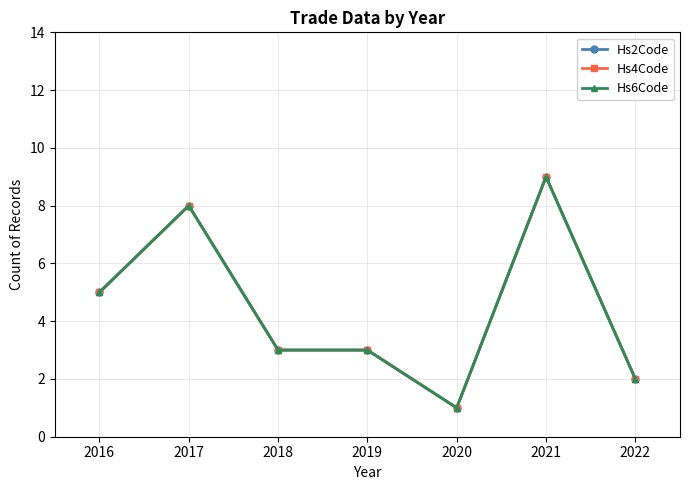

Is this an area chart (filled region under the line)?

No